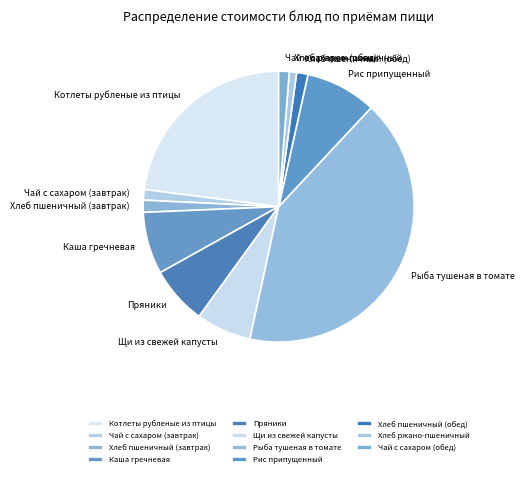

Which has a higher value, Хлеб пшеничный (завтрак) or Котлеты рубленые из птицы?

Котлеты рубленые из птицы